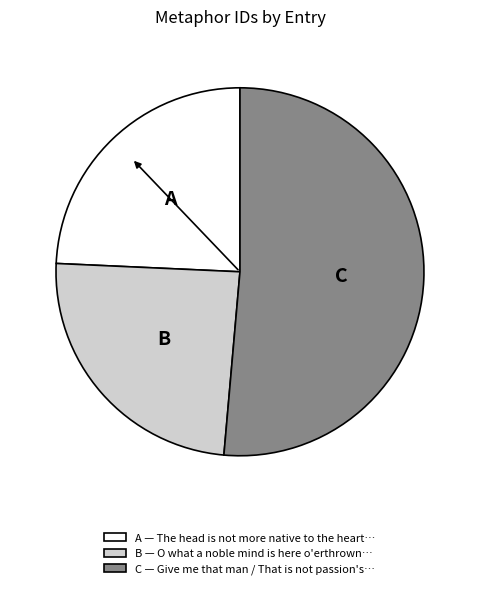

Is the sum of C — Give me that man / That is not passion's… and B — O what a noble mind is here o'erthrown… greater than half?

Yes